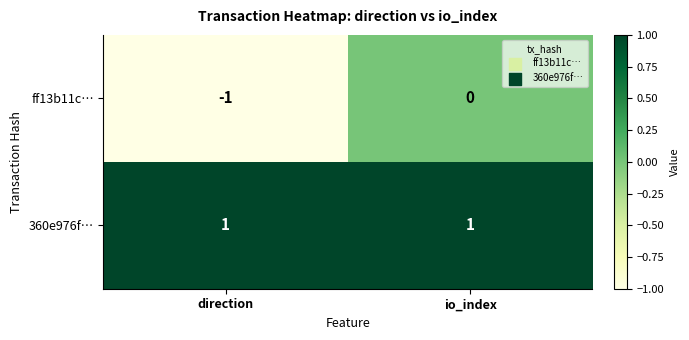

The value of 360e976f… at direction is 1. True or false?

True